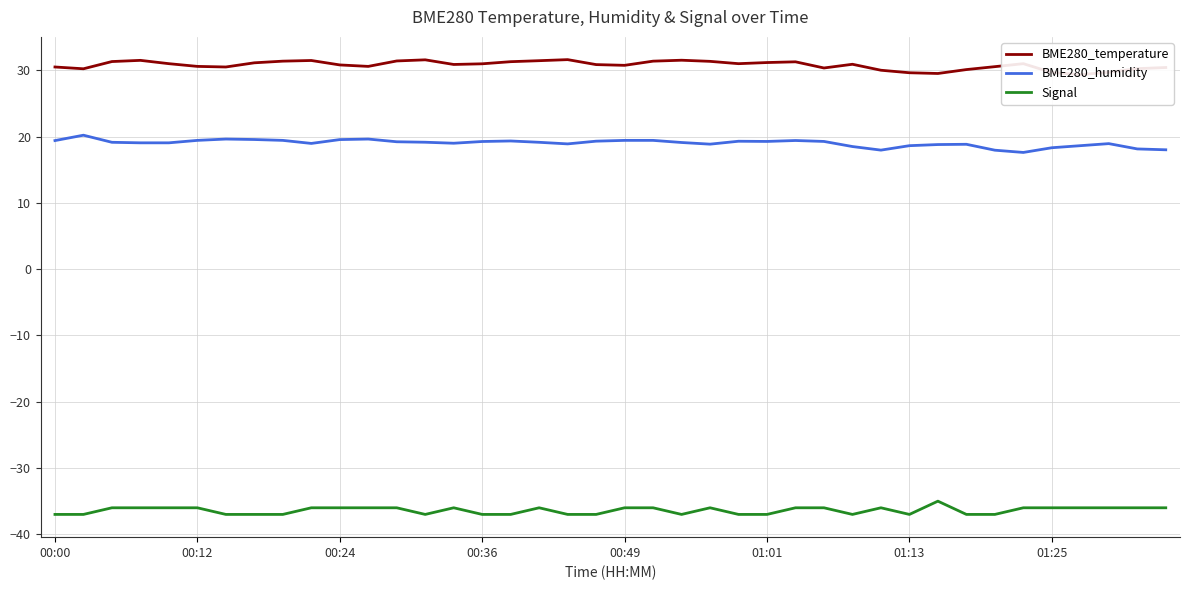

What is the lowest value of the BME280_humidity series?

17.6